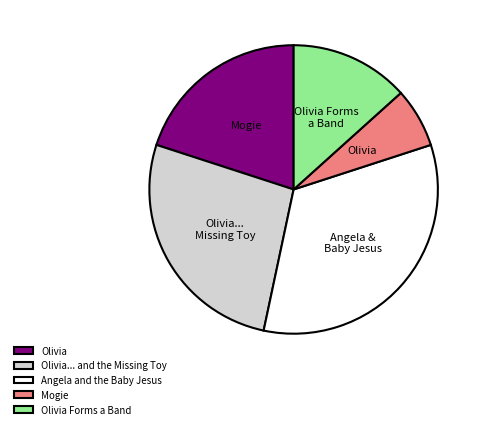

True or false: Olivia... and the Missing Toy accounts for 27% of the total.

True